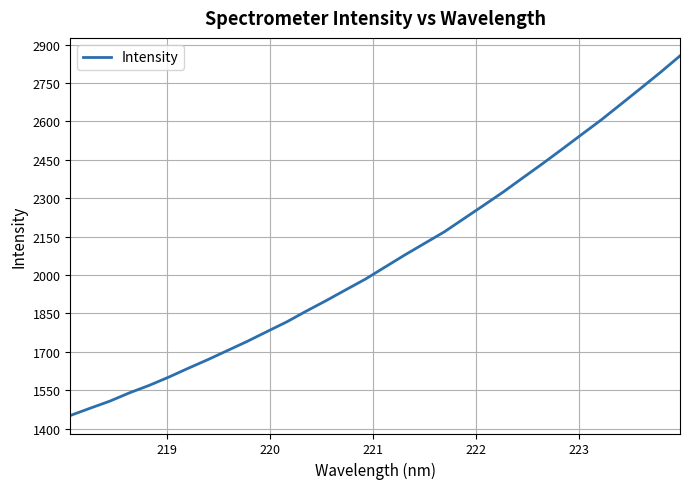

What is the difference between the maximum and minimum values?

1404.7